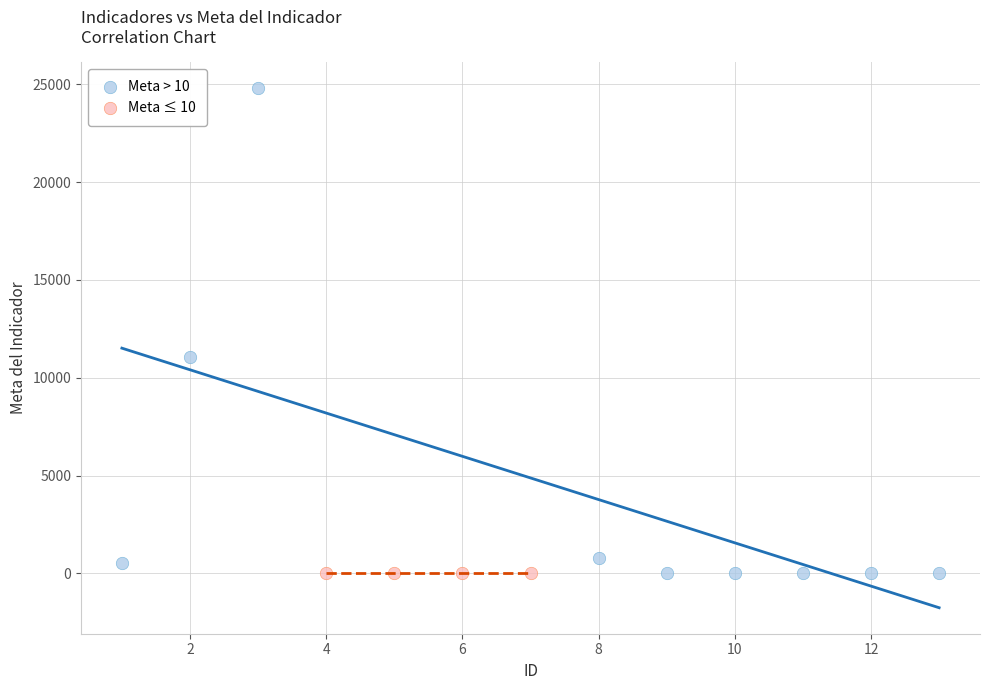

Which series contains the highest Y value?

Meta > 10